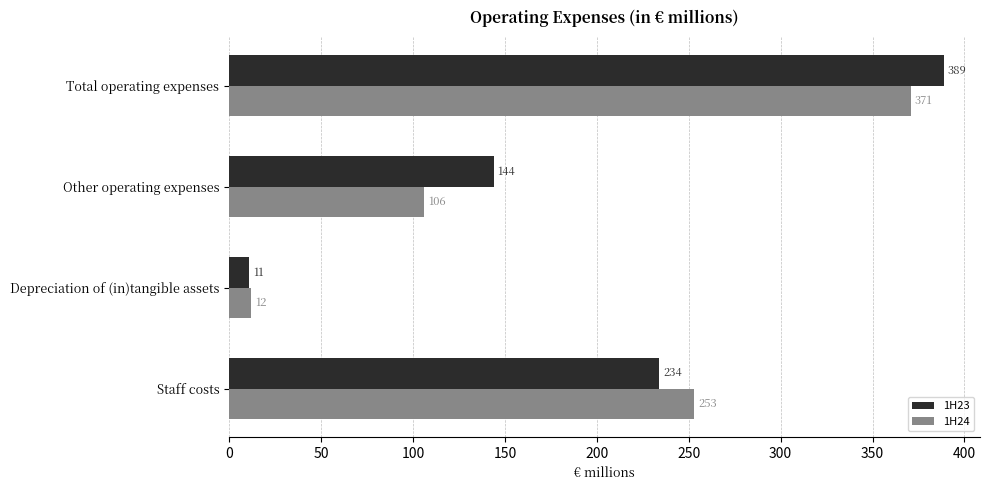

How many categories are shown in the chart?

4